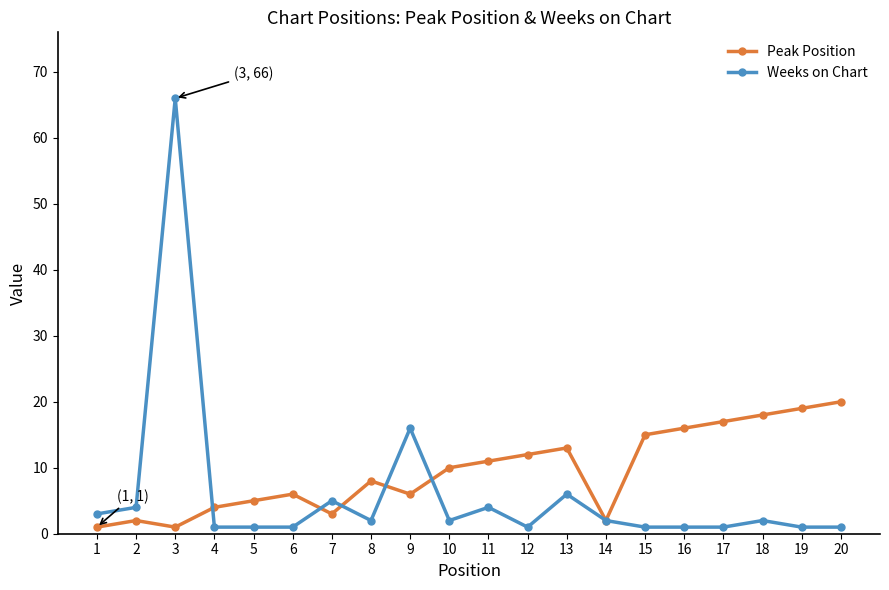

What is the highest value of the Weeks on Chart series?

66